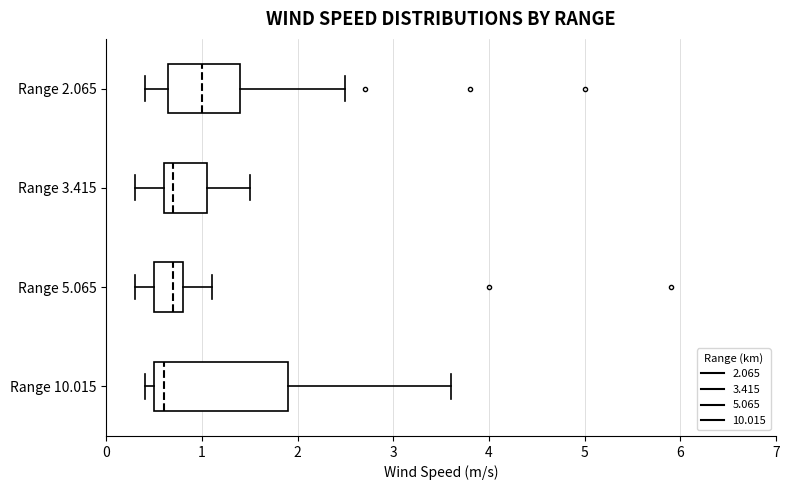

Reading bottom to top, read every box against the x-axis: the position of its median line, the range the box covers, and the ends of its whiskers. The values are not printed on the chart, so give them approximately, as read against the axis.

Range 10.015: median 0.6, box 0.5 to 1.9, whiskers 0.4 to 3.6
Range 5.065: median 0.7, box 0.5 to 0.8, whiskers 0.3 to 1.1
Range 3.415: median 0.7, box 0.6 to 1.1, whiskers 0.3 to 1.5
Range 2.065: median 1.0, box 0.7 to 1.4, whiskers 0.4 to 2.5